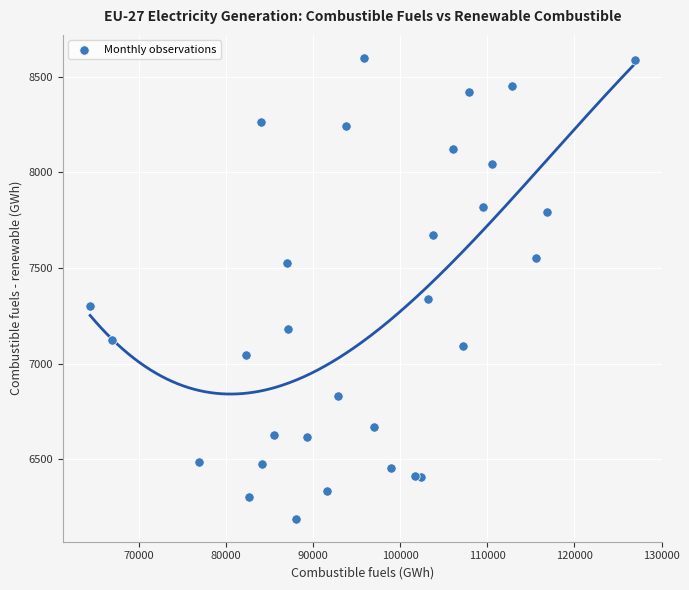

What Y value in the scatter plot is closest to 7394?

7336.1